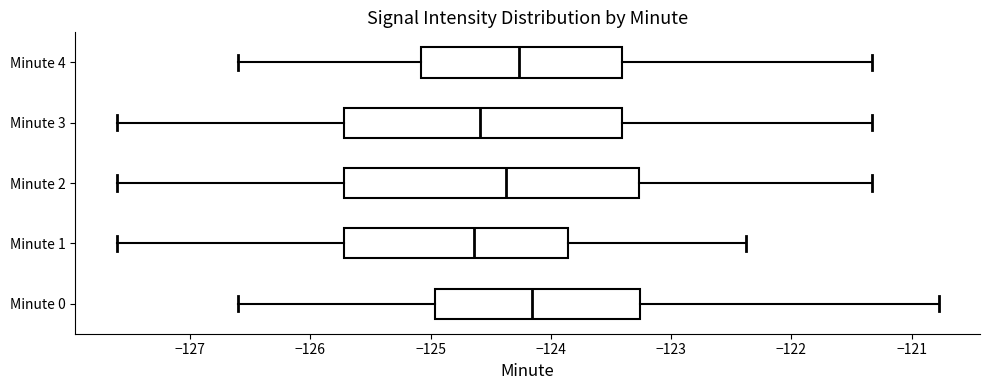

Reading bottom to top, transcribe this box plot: for each box, give where its median line is, the range the box spans, and where its two whiskers end, as read against the x-axis. The values are not printed on the chart, so give them approximately, as read against the axis.

Minute 0: median -124.2, box -125.0 to -123.3, whiskers -126.6 to -120.8
Minute 1: median -124.6, box -125.7 to -123.9, whiskers -127.6 to -122.4
Minute 2: median -124.4, box -125.7 to -123.3, whiskers -127.6 to -121.3
Minute 3: median -124.6, box -125.7 to -123.4, whiskers -127.6 to -121.3
Minute 4: median -124.3, box -125.1 to -123.4, whiskers -126.6 to -121.3